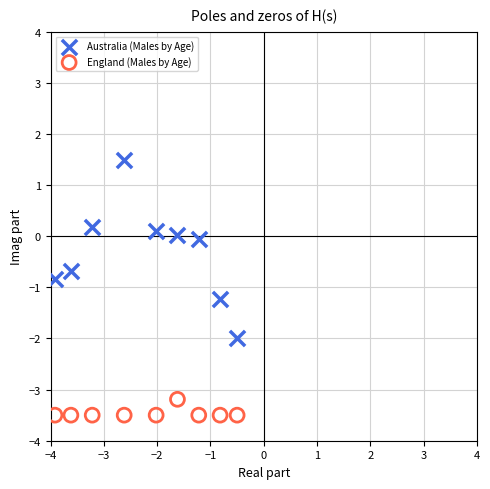

Which series reaches the maximum Y coordinate?

Australia (Males by Age)